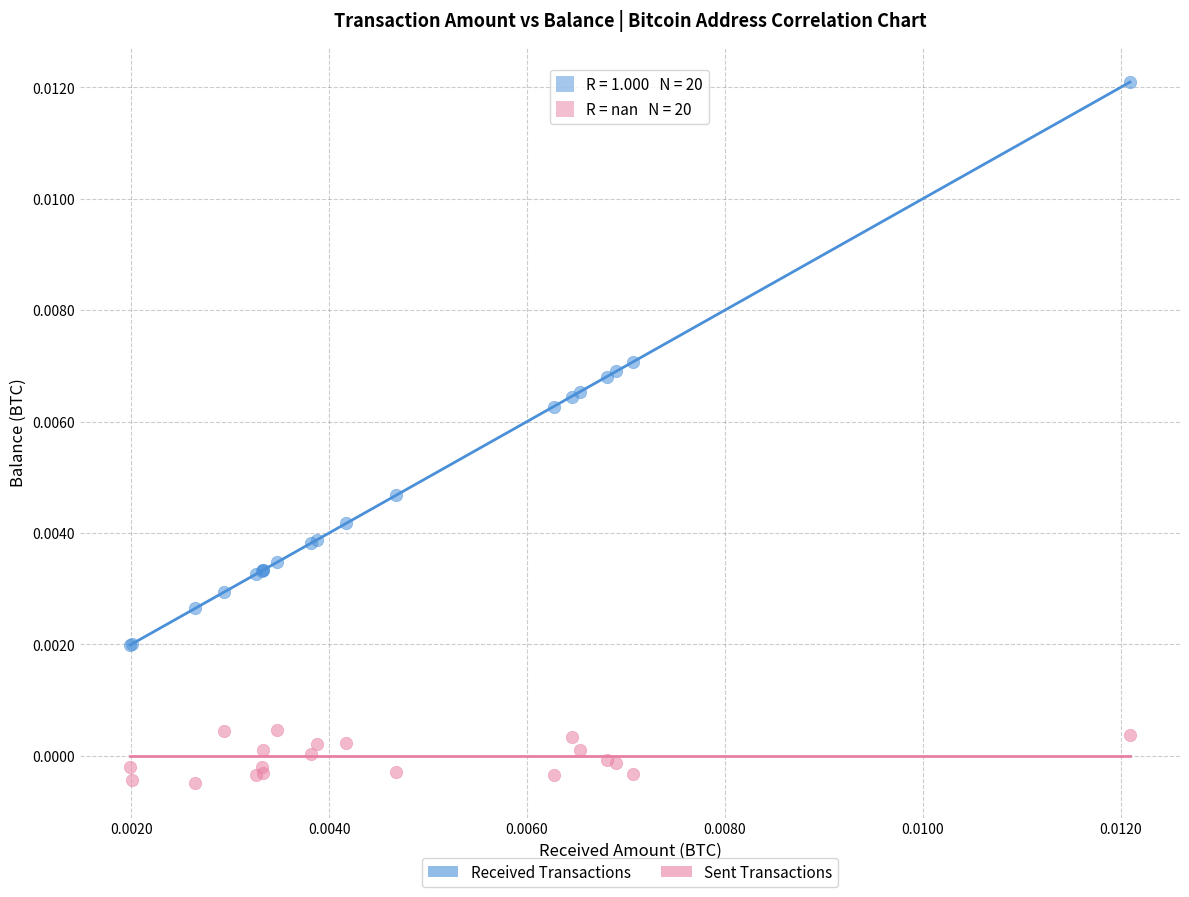

Which series has the widest spread of Y values?

Received Transactions